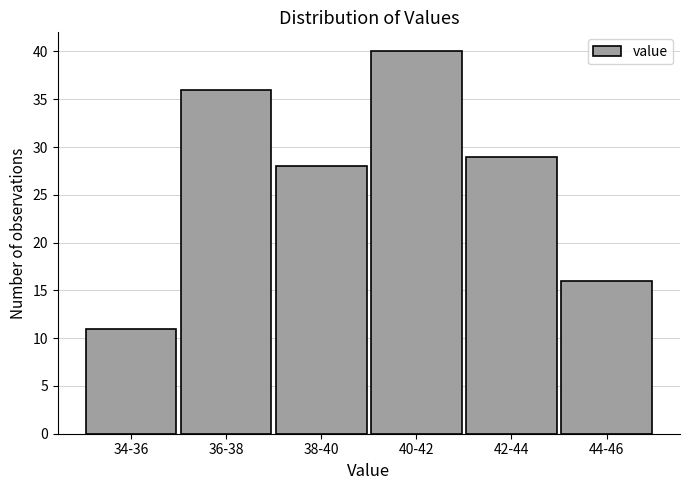

Reading left to right, transcribe all the data shown in this chart.

11	36	28	40	29	16